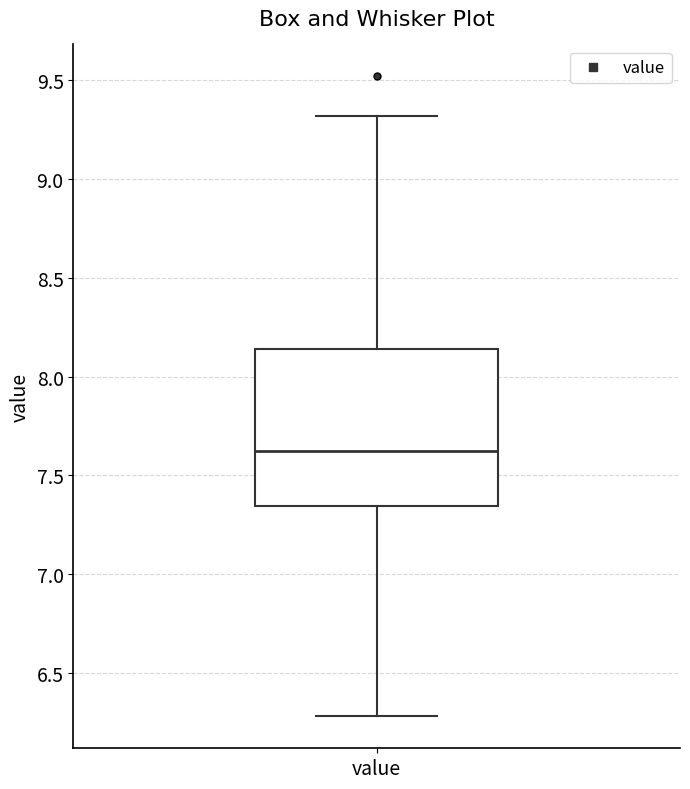

Read this box plot against the y-axis: the position of the median line, the range covered by the box, and the ends of both whiskers. The values are not printed on the chart, so give them approximately, as read against the axis.

median 7.65, box 7.35 to 8.15, whiskers 6.30 to 9.30